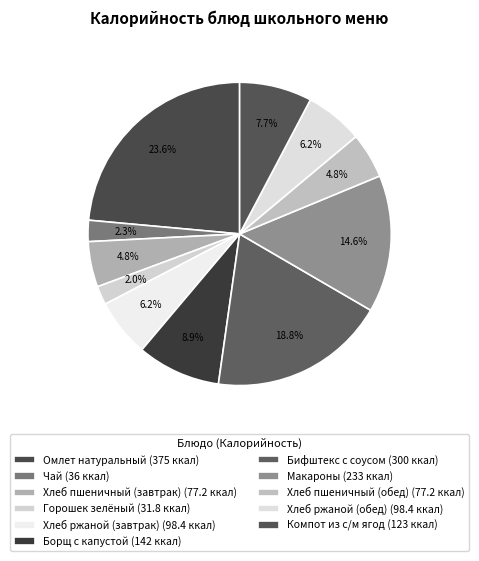

How much of the chart is everything except Горошек зелёный?

98.0%